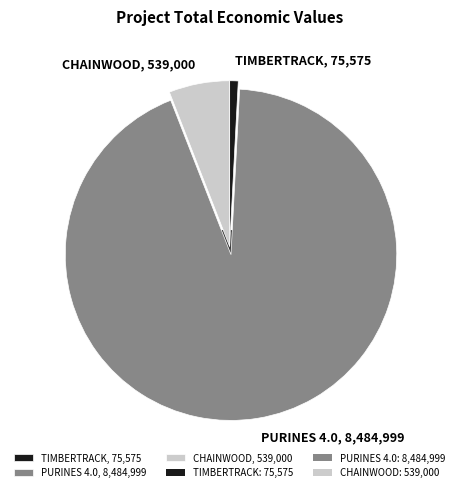

Rank the categories by value from lowest to highest.

TIMBERTRACK, CHAINWOOD, PURINES 4.0